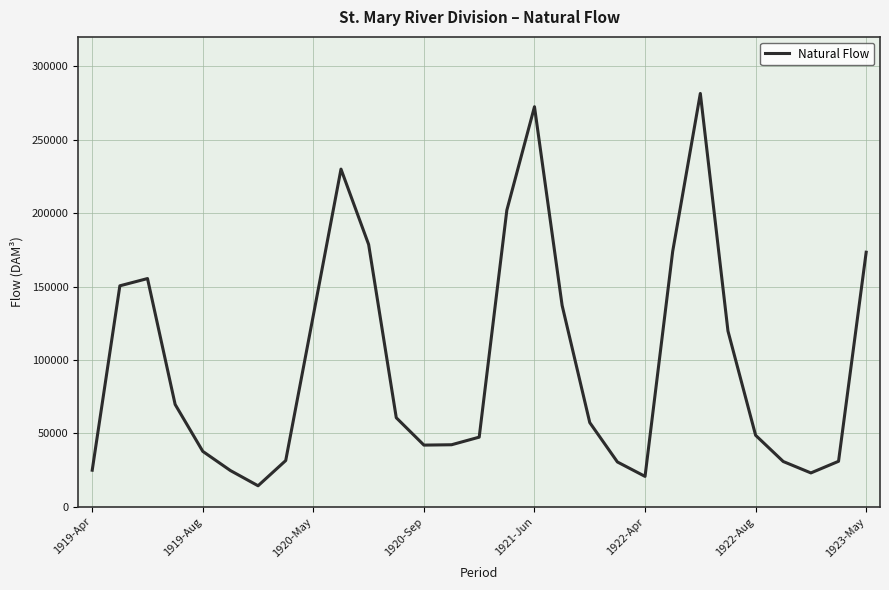

How many series are shown in this chart?

1